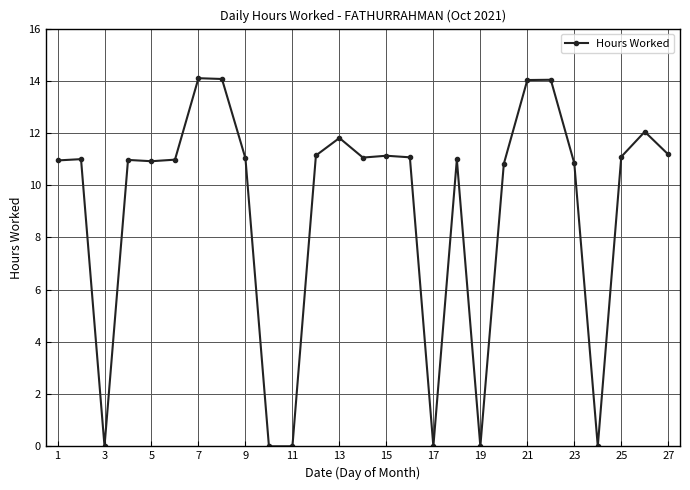

What is the difference between the maximum and second lowest values?

14.1